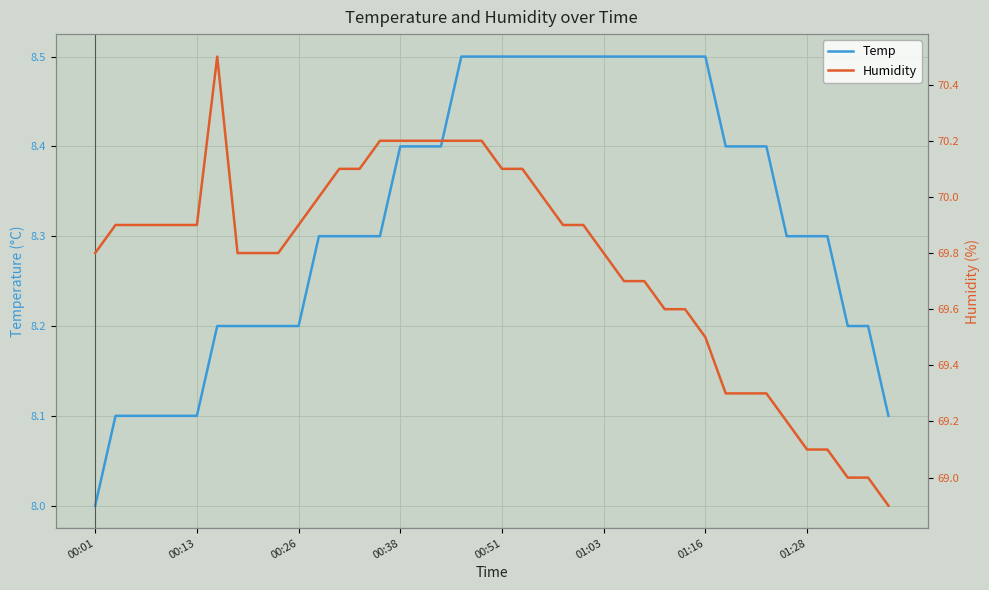

How many values in the Humidity series exceed 69?

37